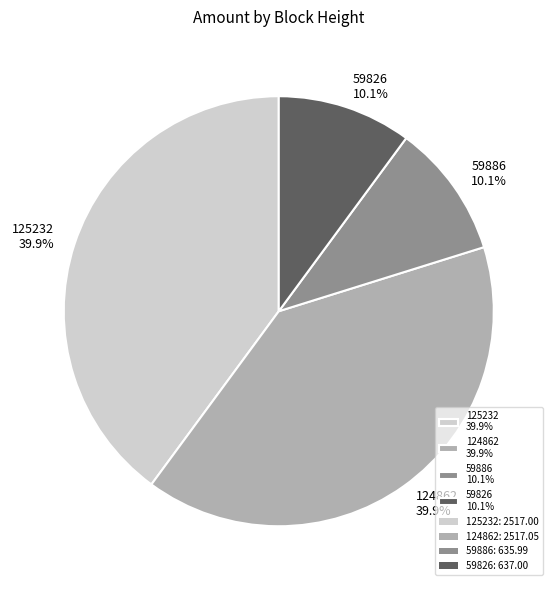

Which has a higher value, 59826 10.1% or 125232 39.9%?

125232 39.9%